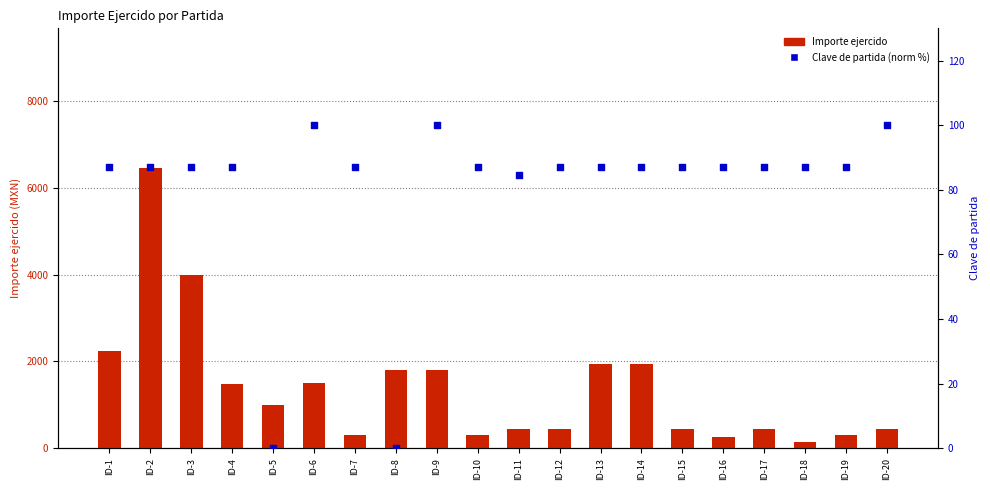

Which series contains the lowest Y value?

Clave de partida (norm)